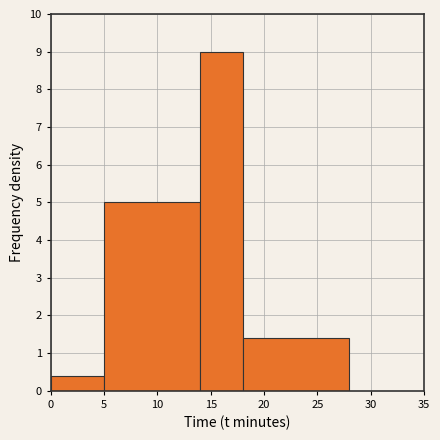

Over which range of the x-axis is the bar tallest?

14 to 18